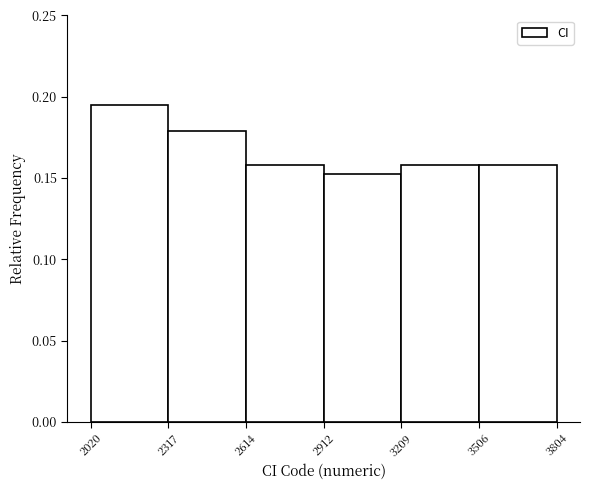

Reading left to right, list every bar in this chart as the range it spans on the x-axis followed by its height. The values are not printed on the chart, so give them approximately, as read against the axis.

2020 to 2317: 0.195
2317 to 2614: 0.180
2614 to 2912: 0.160
2912 to 3209: 0.155
3209 to 3506: 0.160
3506 to 3804: 0.160